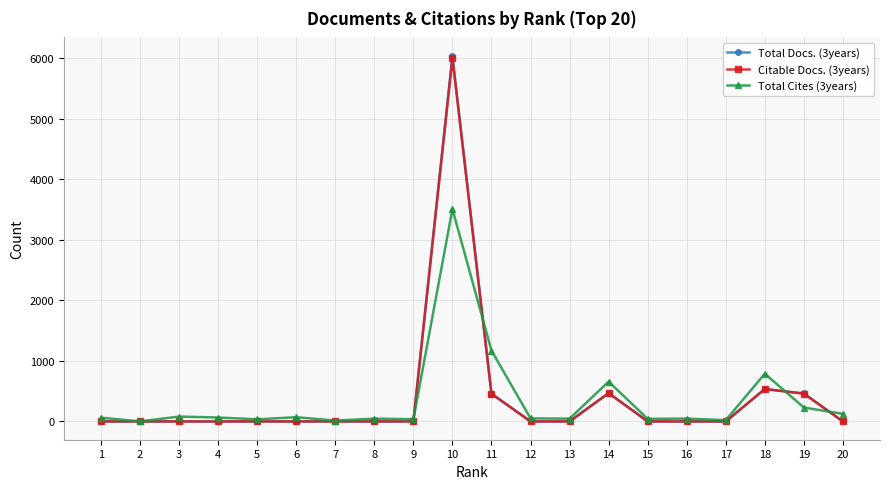

What is the difference between the maximum and minimum values in the Citable Docs. (3years) series?

6000